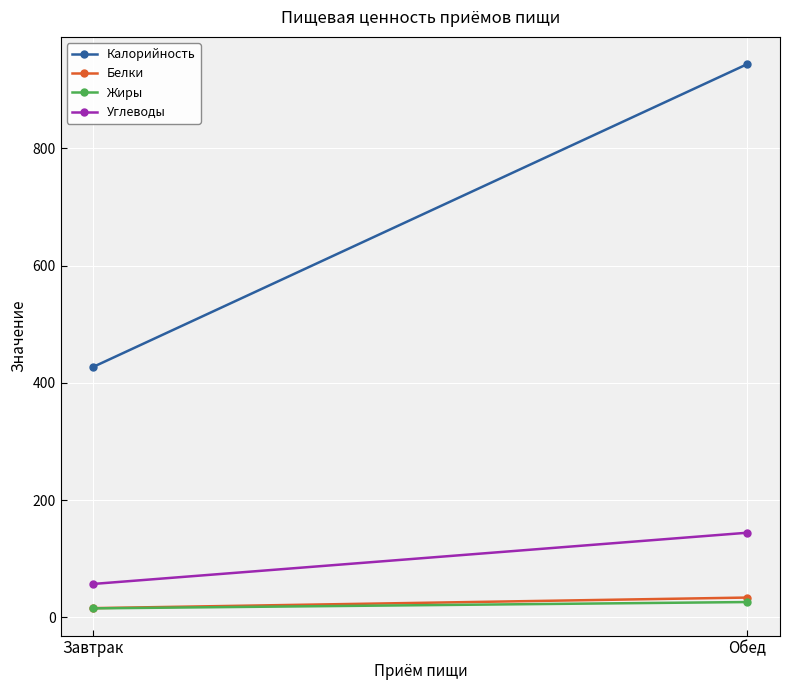

At which label does Калорийность first exceed 943?

Обед